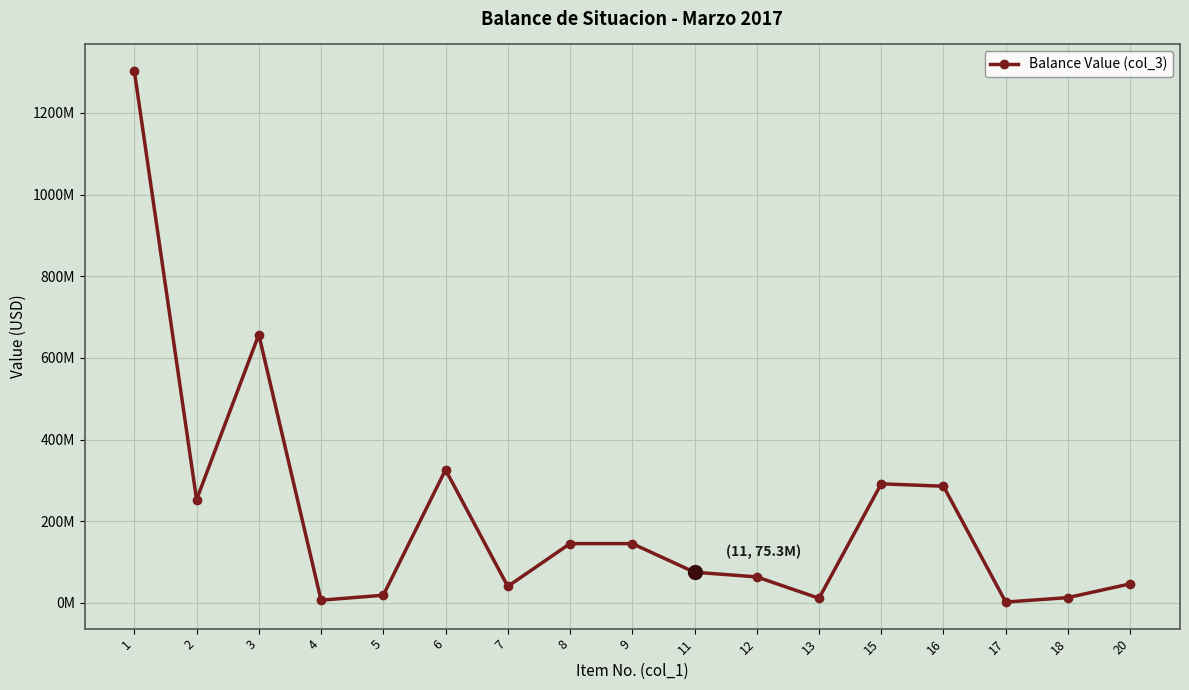

Is this an area chart (filled region under the line)?

No